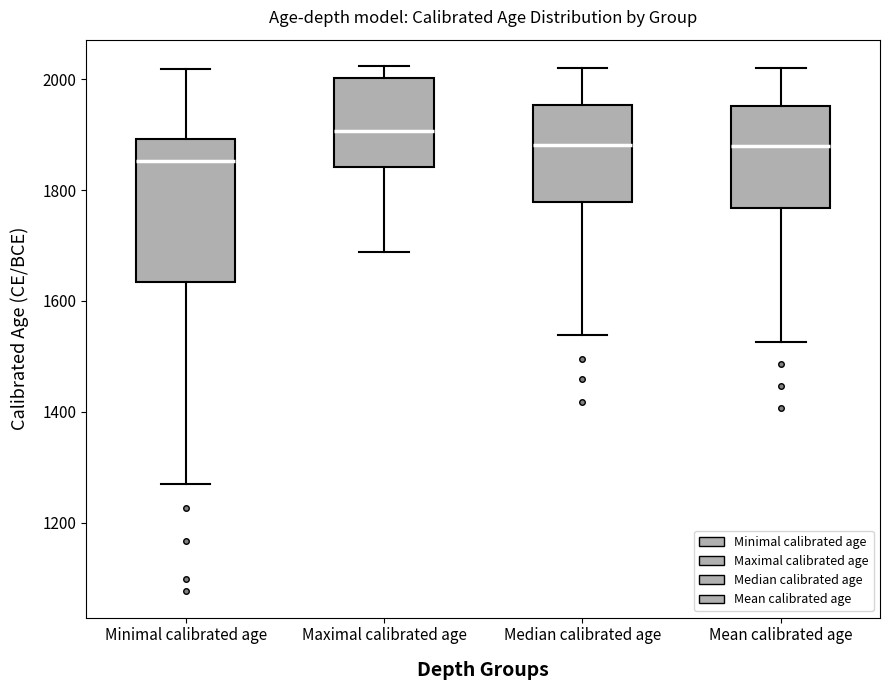

Which box's median line is the highest?

Maximal calibrated age